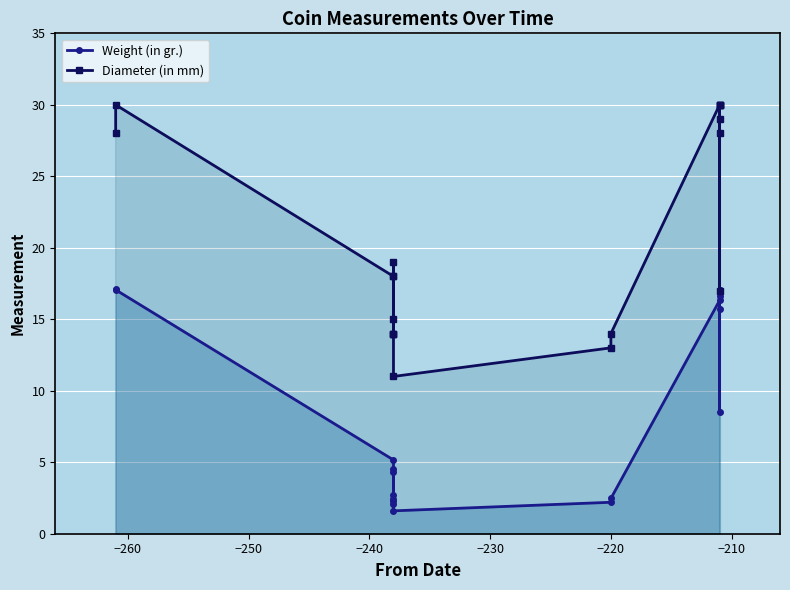

How many lines are shown in the chart?

2